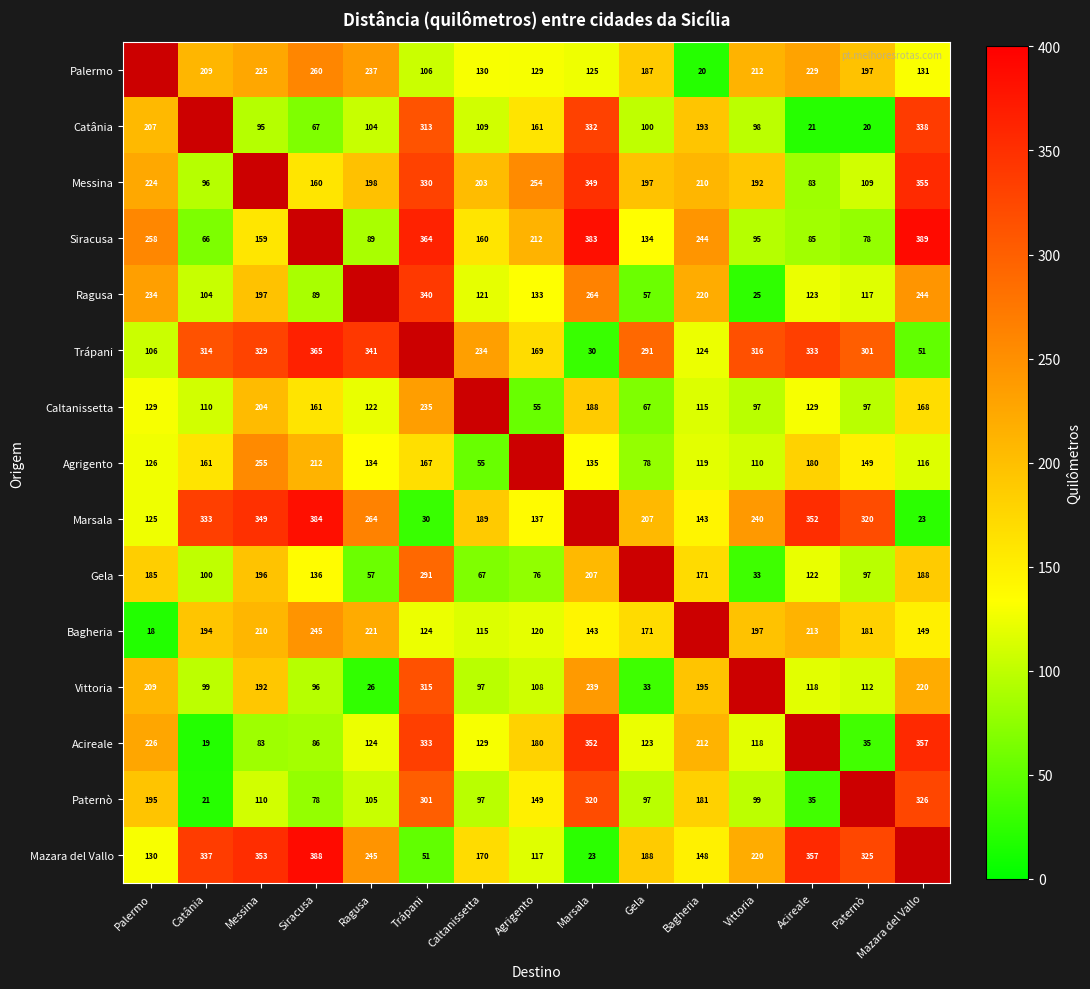

Is the value of Paternò at Ragusa greater than the value of Siracusa at Ragusa?

Yes